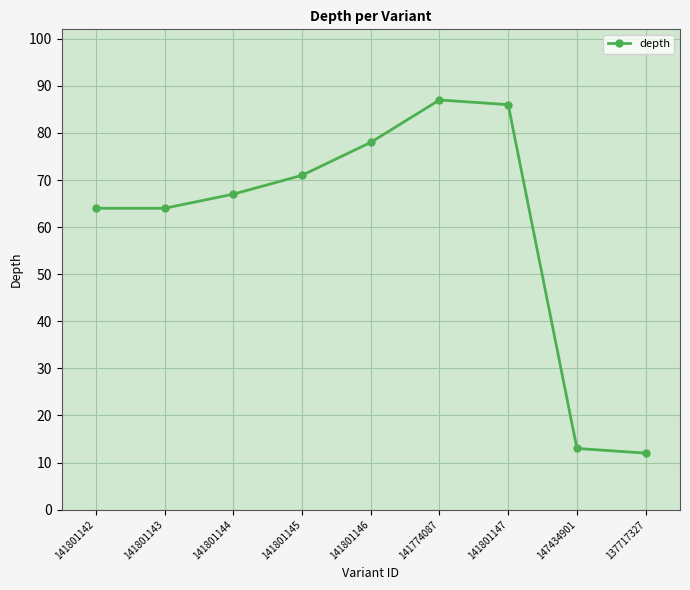

The chart shows a value of 18 at 141801147. True or false?

False